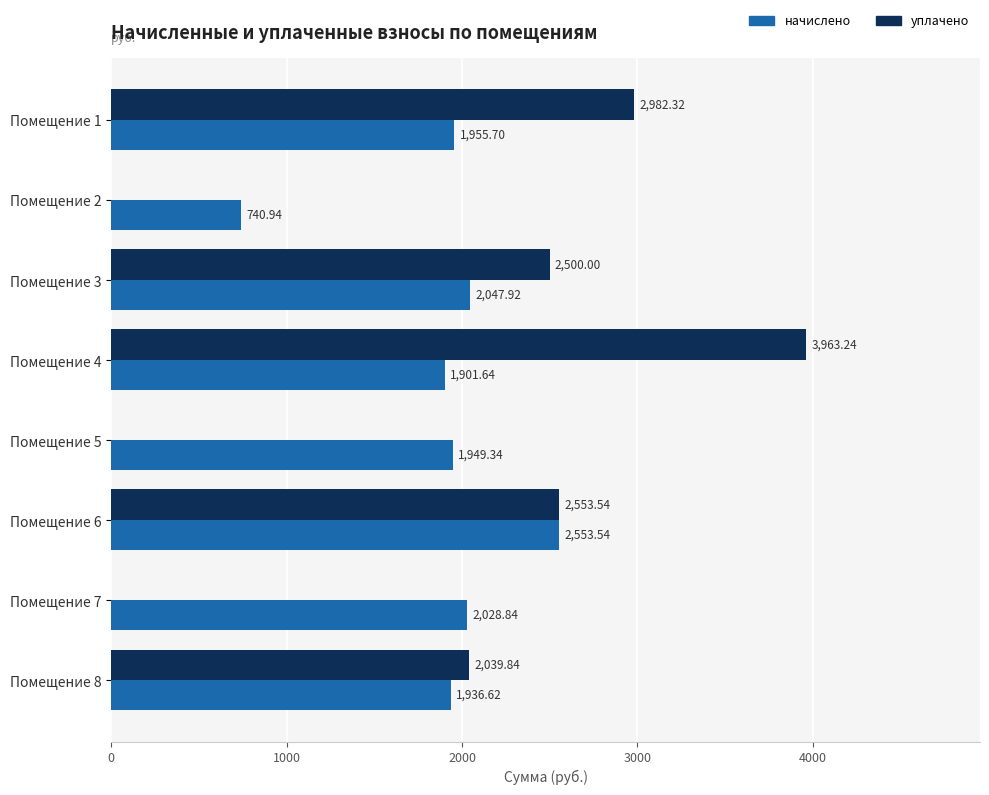

At which category is the sum across all series the highest?

Помещение 4